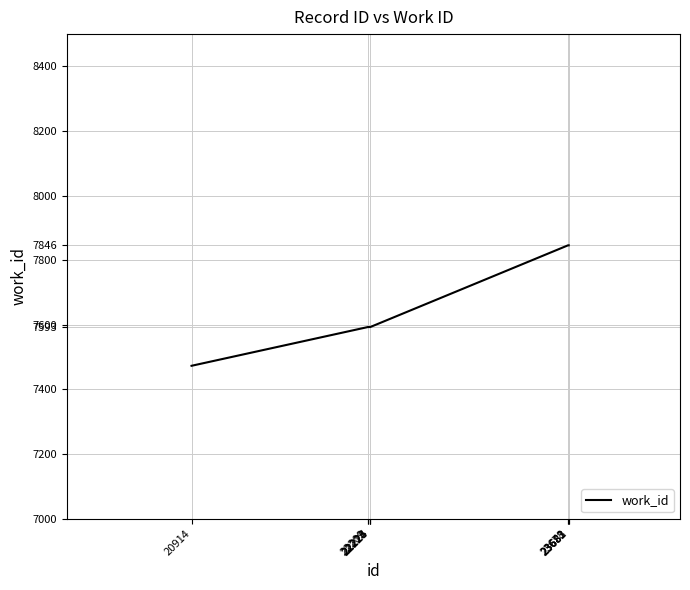

Approximately how many times larger is the value at 22213 compared to 23678?

1.0